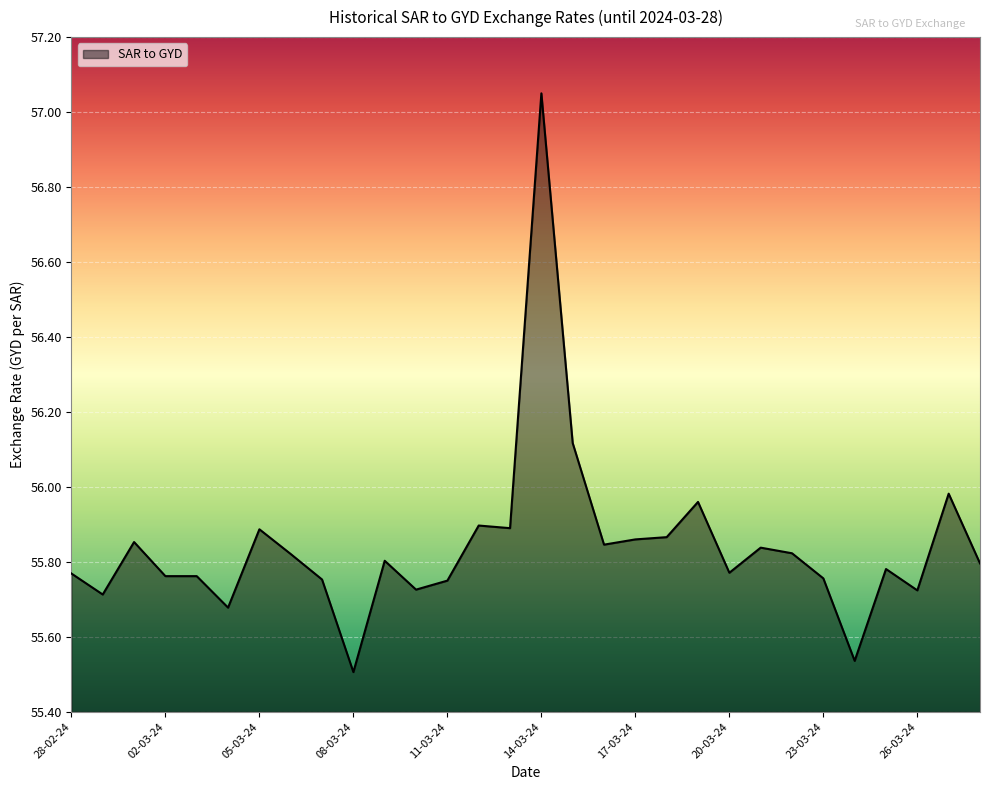

What is the difference between the maximum and minimum values?

1.5